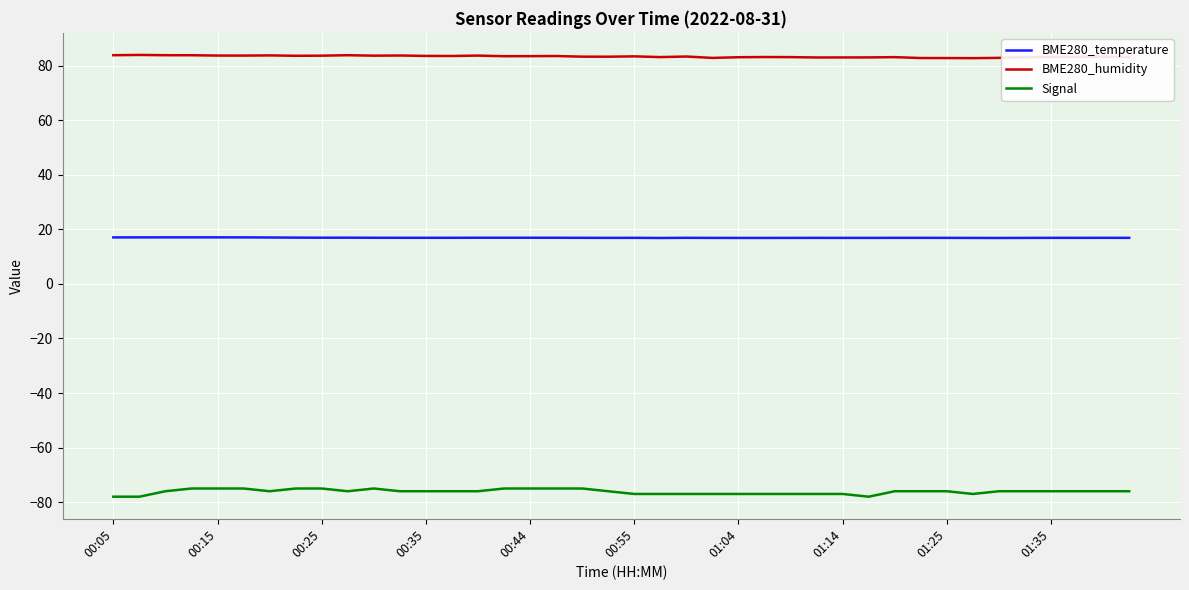

Which series has the largest range (max minus min)?

Signal